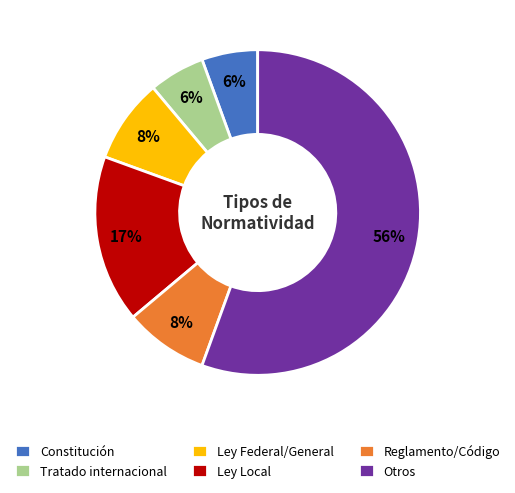

Which has a higher value, Otros or Constitución?

Otros